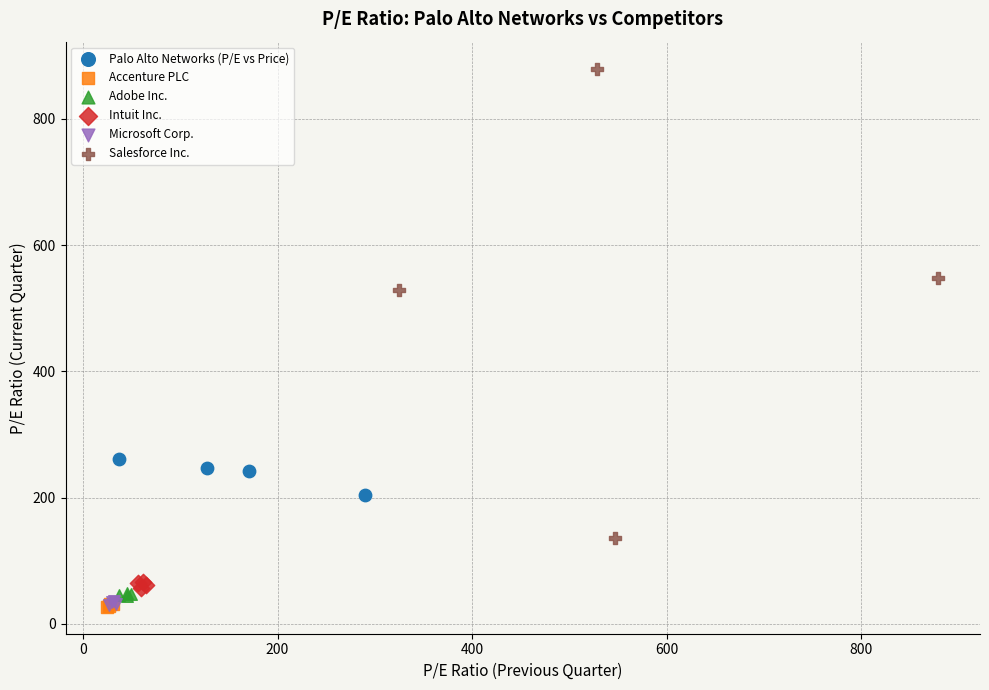

Which series contains the highest Y value?

Salesforce Inc.